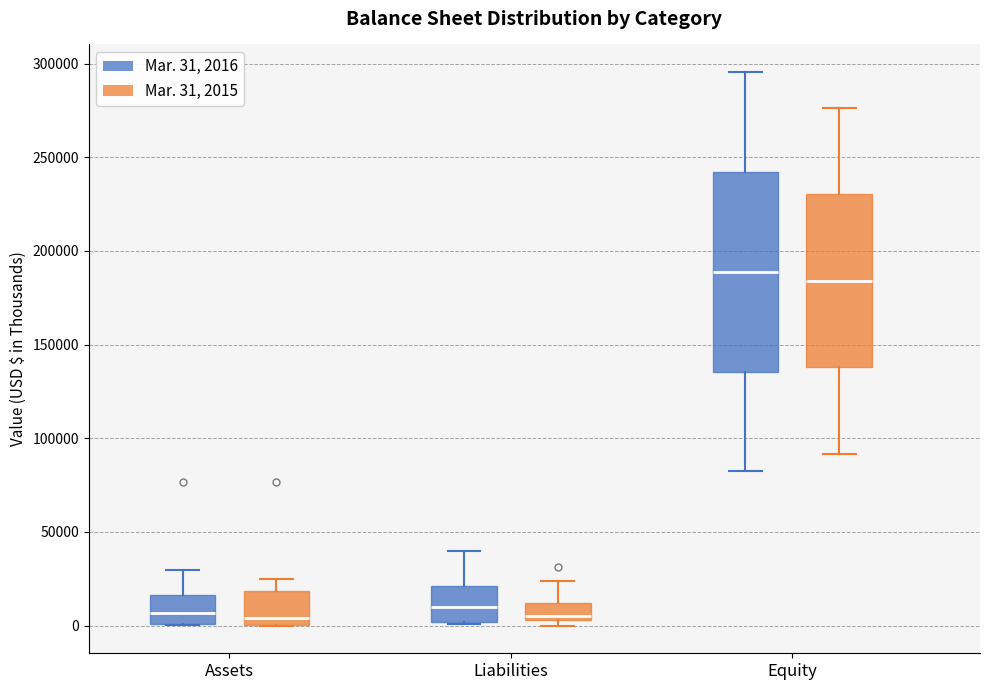

Which box is the tallest, from its lower edge to its upper edge?

Equity (Mar. 31, 2016)